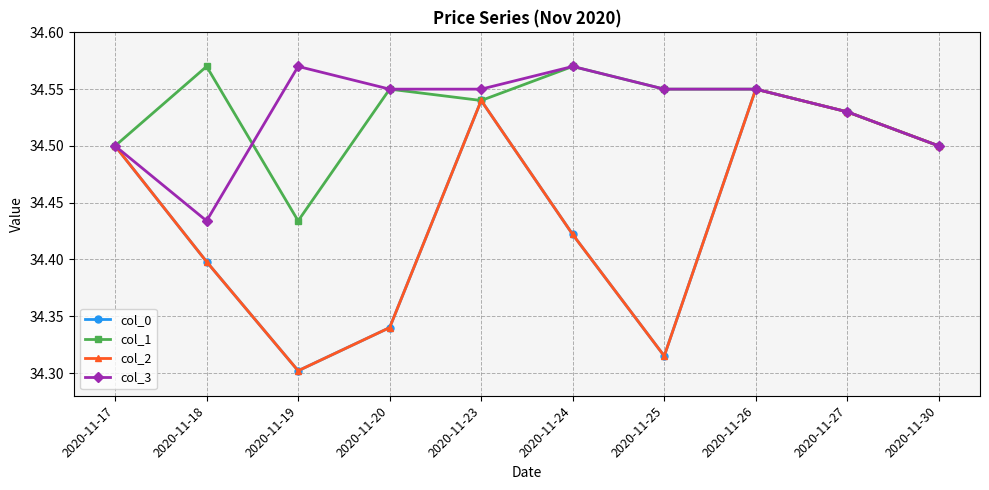

What is the value of the col_2 point at the 7th from the left?

34.3